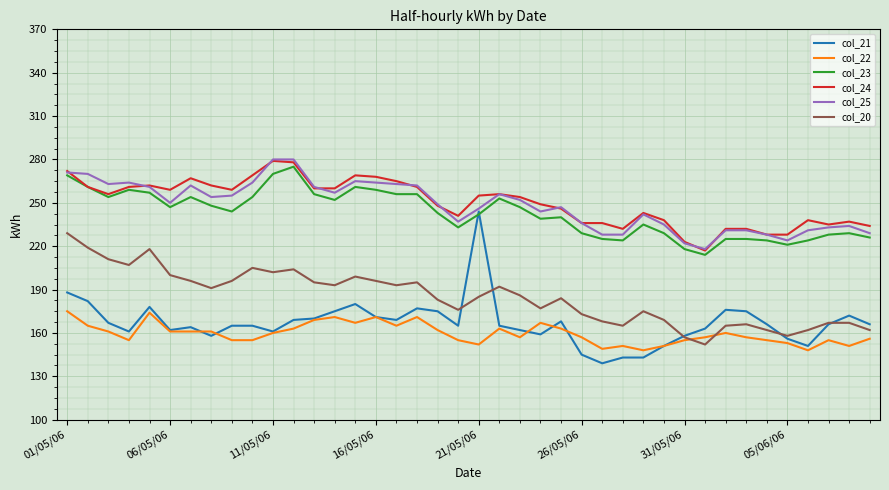

What is the maximum value shown in the chart?

280